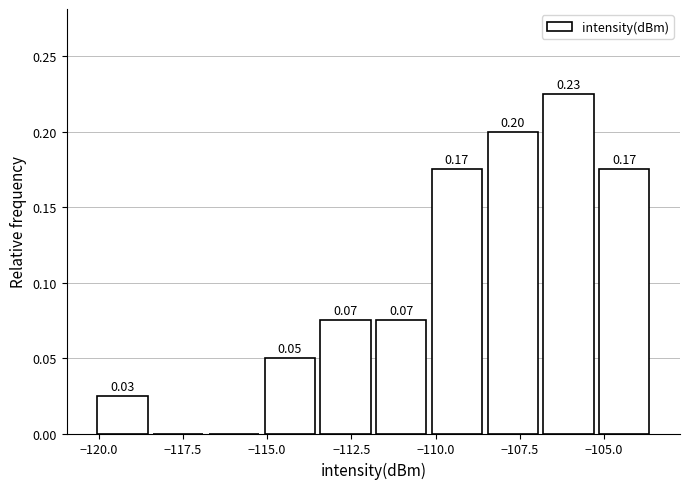

Around what value on the x-axis is the tallest bar? Give the approximate position of its centre, as read against the axis.

-106.0